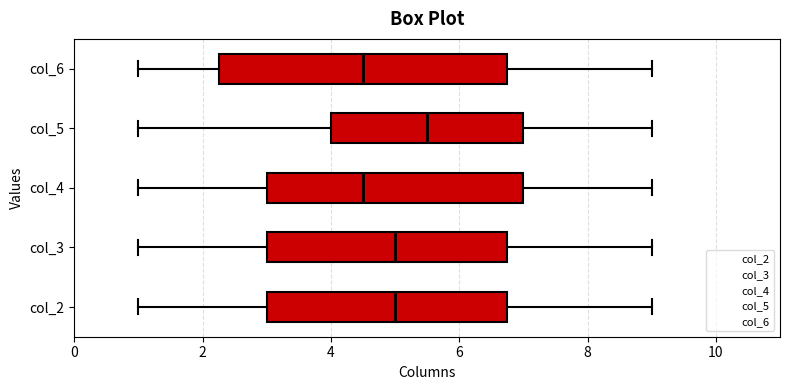

Reading bottom to top, transcribe this box plot: for each box, give where its median line is, the range the box spans, and where its two whiskers end, as read against the x-axis. The values are not printed on the chart, so give them approximately, as read against the axis.

col_2: median 5.0, box 3.0 to 6.8, whiskers 1.0 to 9.0
col_3: median 5.0, box 3.0 to 6.8, whiskers 1.0 to 9.0
col_4: median 4.6, box 3.0 to 7.0, whiskers 1.0 to 9.0
col_5: median 5.6, box 4.0 to 7.0, whiskers 1.0 to 9.0
col_6: median 4.6, box 2.2 to 6.8, whiskers 1.0 to 9.0